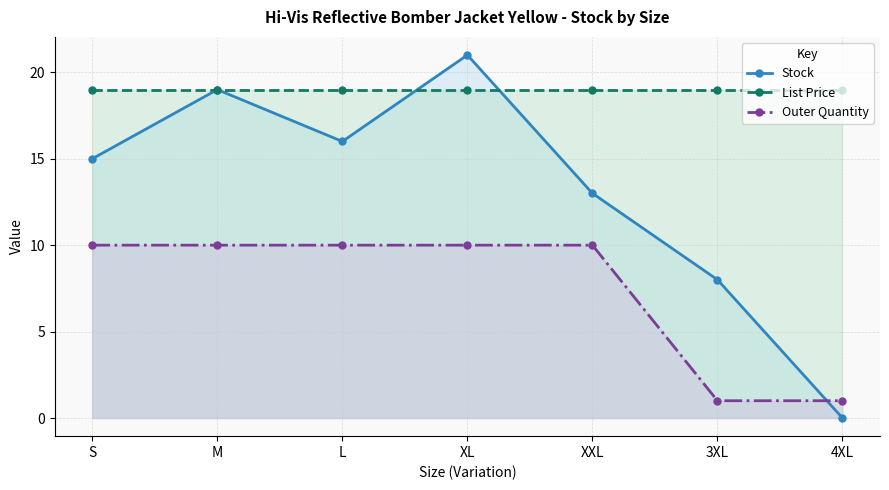

Rank the series at XXL from lowest to highest value.

Outer Quantity, Stock, List Price